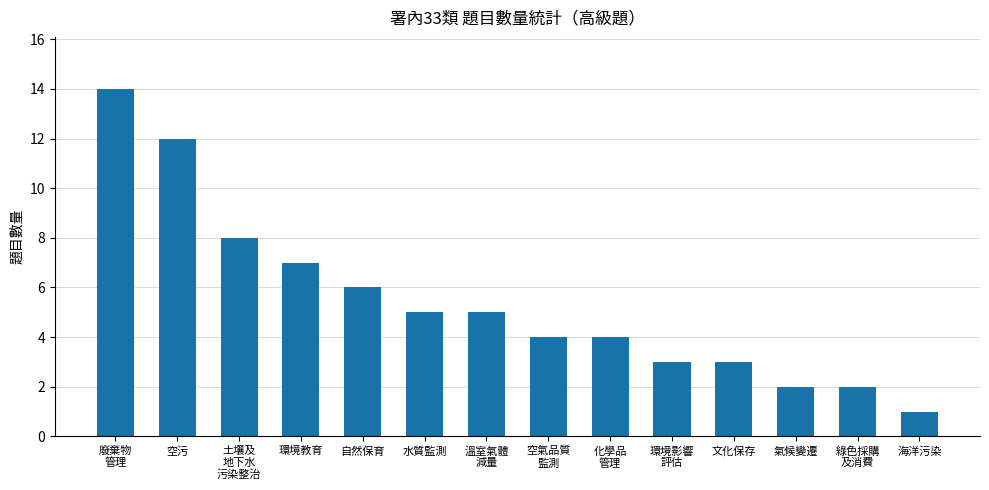

Approximately how many times larger is the value at 海洋污染 compared to 廢棄物
管理?

0.1